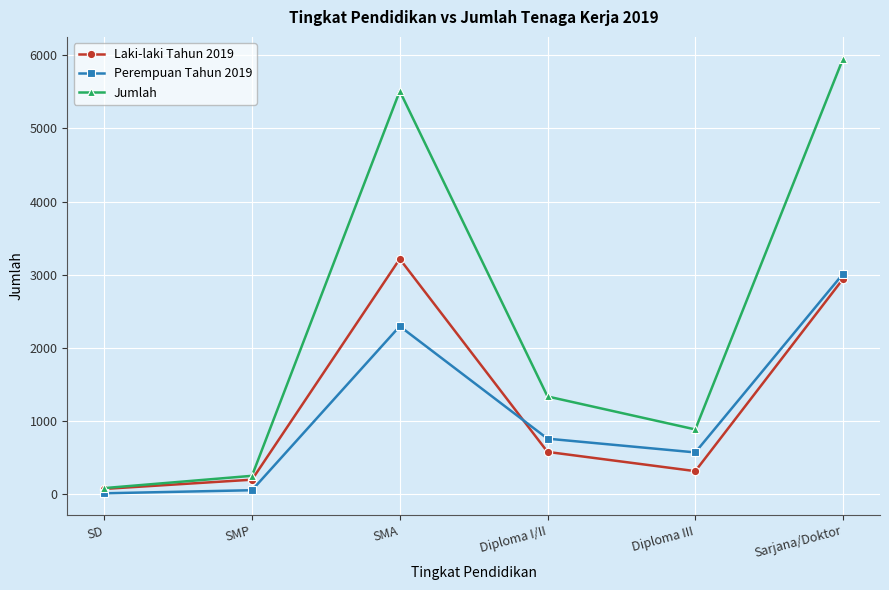

At how many categories does at least one series exceed 1280?

3